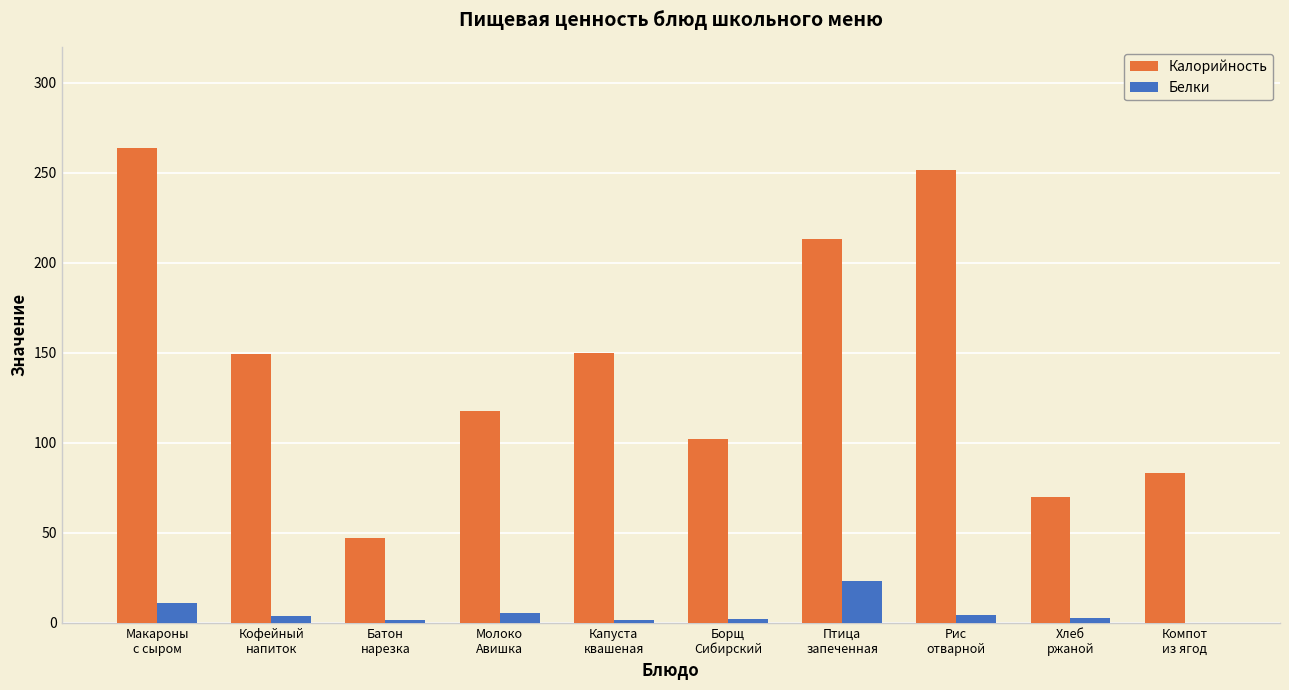

Between Макароны
с сыром and Капуста
квашеная, which series saw the biggest shift?

Калорийность